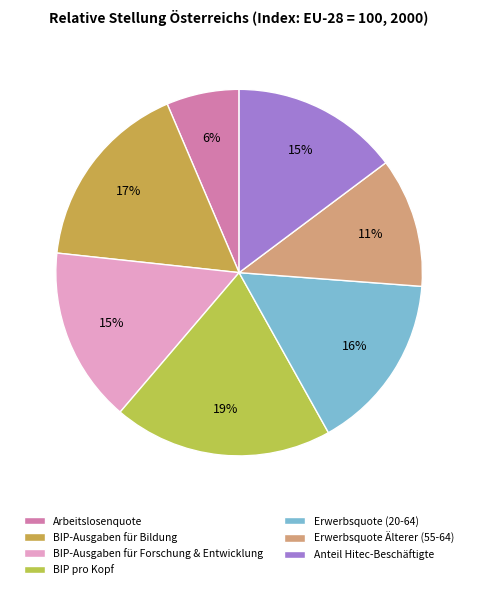

To the nearest percent, what percentage of the pie is BIP-Ausgaben für Forschung & Entwicklung?

15%